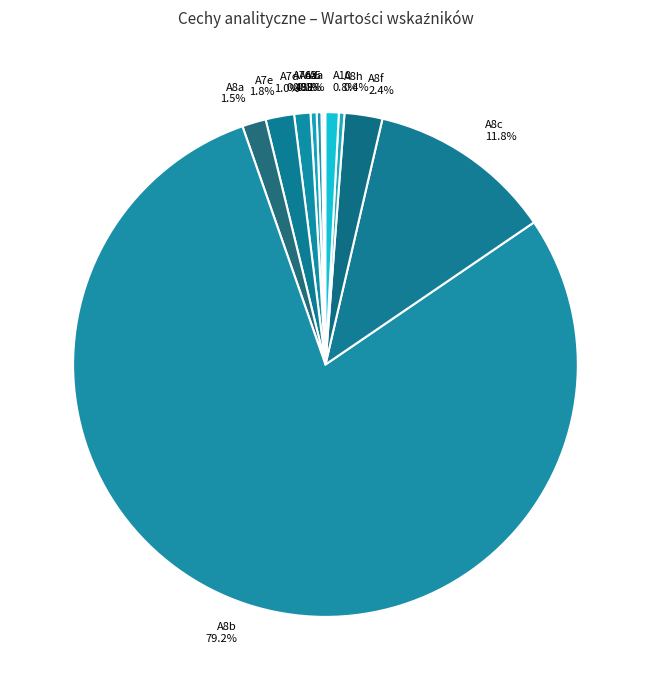

Is A8b the majority of the pie?

Yes